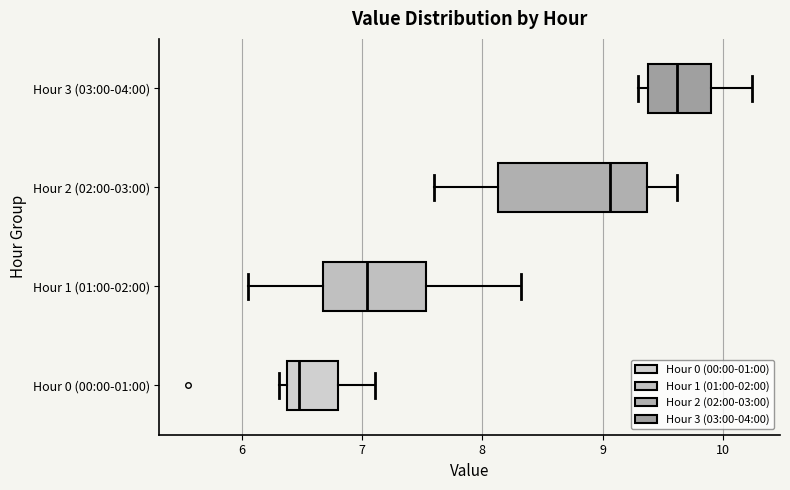

Reading bottom to top, read every box against the x-axis: the position of its median line, the range the box covers, and the ends of its whiskers. The values are not printed on the chart, so give them approximately, as read against the axis.

Hour 0 (00:00-01:00): median 6.5, box 6.4 to 6.8, whiskers 6.3 to 7.1
Hour 1 (01:00-02:00): median 7.0, box 6.7 to 7.5, whiskers 6.1 to 8.3
Hour 2 (02:00-03:00): median 9.1, box 8.1 to 9.4, whiskers 7.6 to 9.6
Hour 3 (03:00-04:00): median 9.6, box 9.4 to 9.9, whiskers 9.3 to 10.2